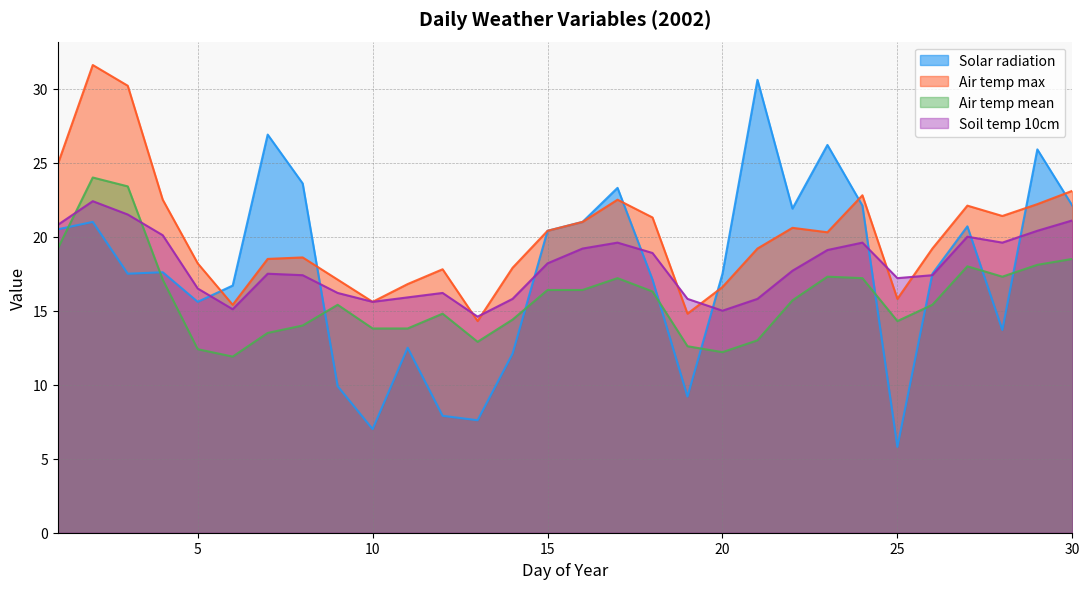

Which series has the largest range (max minus min)?

Solar radiation